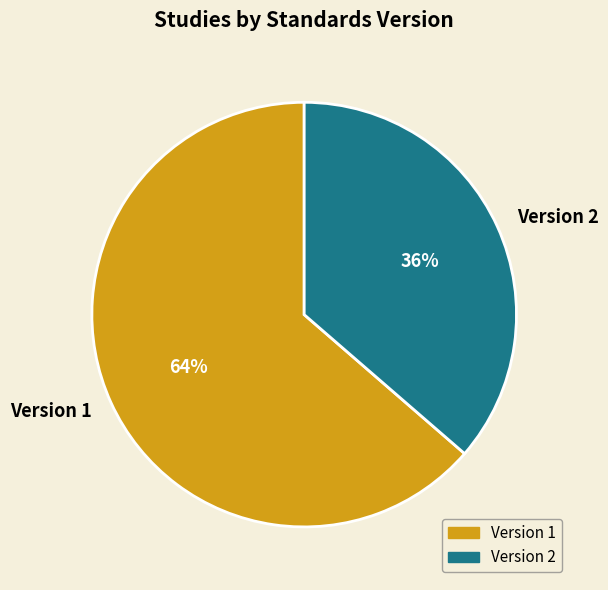

What is the ratio of the value at Version 1 to the value at Version 2?

1.8